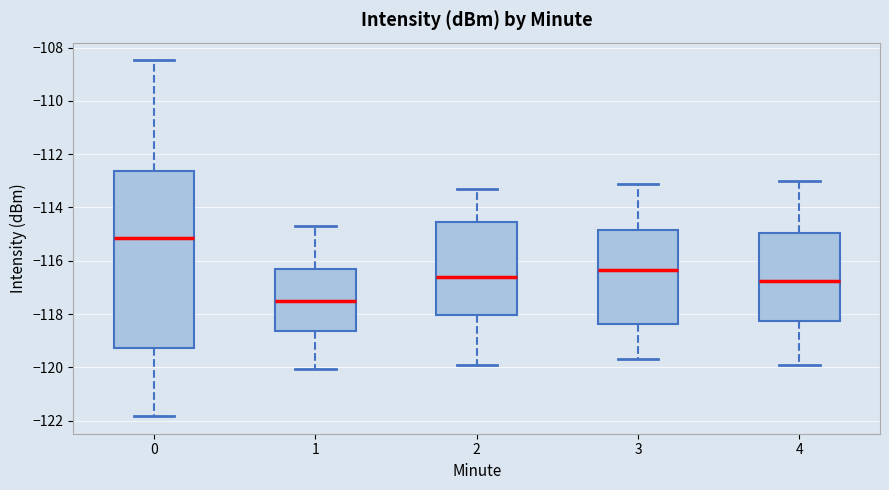

Reading left to right, transcribe this box plot: for each box, give where its median line is, the range the box spans, and where its two whiskers end, as read against the y-axis. The values are not printed on the chart, so give them approximately, as read against the axis.

0: median -115.2, box -119.2 to -112.6, whiskers -121.8 to -108.4
1: median -117.4, box -118.6 to -116.4, whiskers -120.0 to -114.8
2: median -116.6, box -118.0 to -114.6, whiskers -119.8 to -113.2
3: median -116.4, box -118.4 to -114.8, whiskers -119.6 to -113.0
4: median -116.8, box -118.2 to -115.0, whiskers -119.8 to -113.0